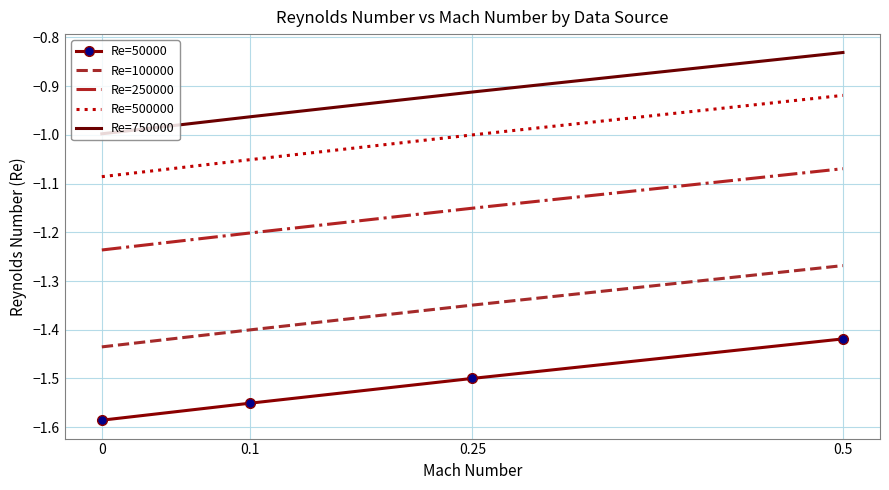

True or false: Re=100000 and Re=750000 cross at least once.

False